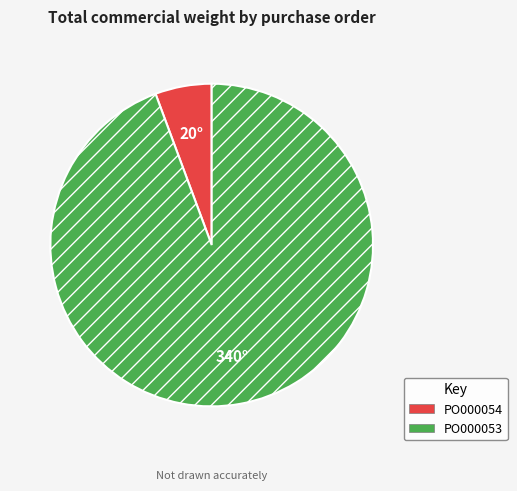

Does PO000053 account for over 50% of the chart?

Yes